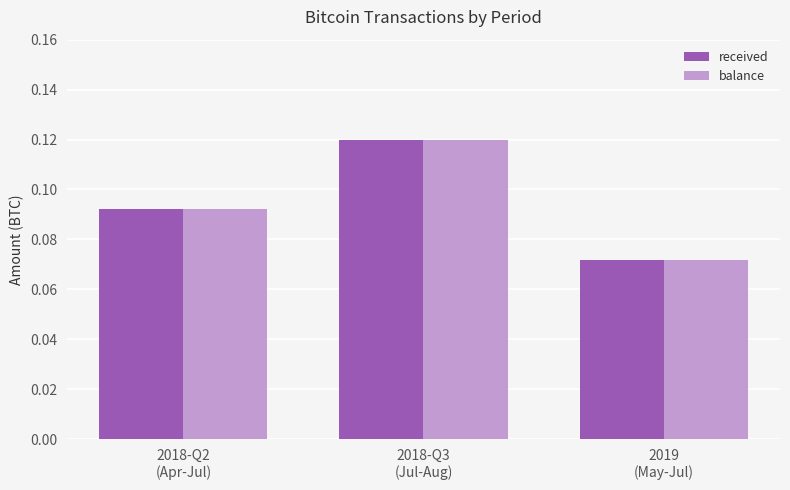

At which category is the sum across all series the highest?

2018-Q3
(Jul-Aug)